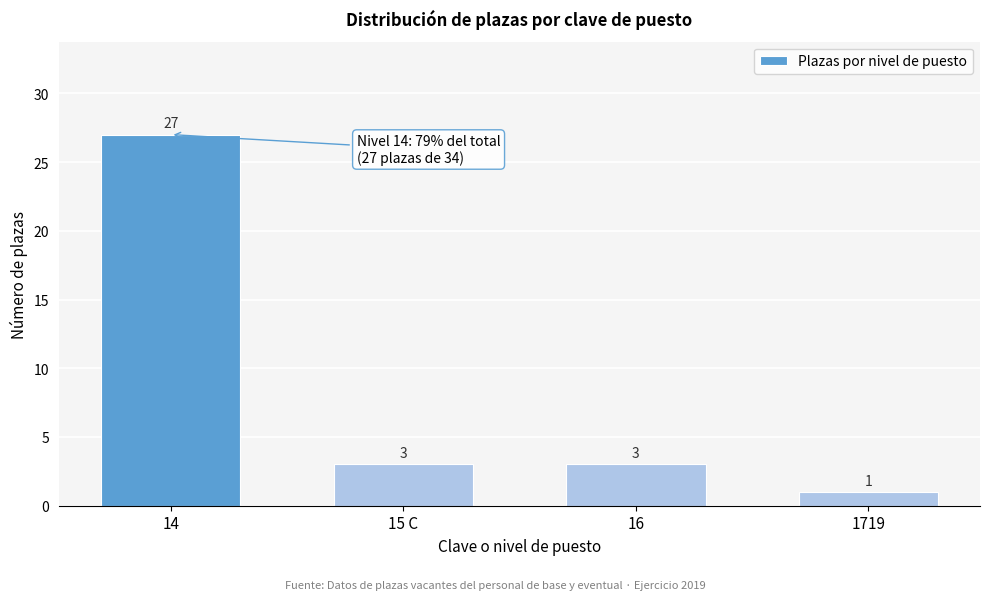

Reading left to right, transcribe all the data shown in this chart.

27	3	3	1